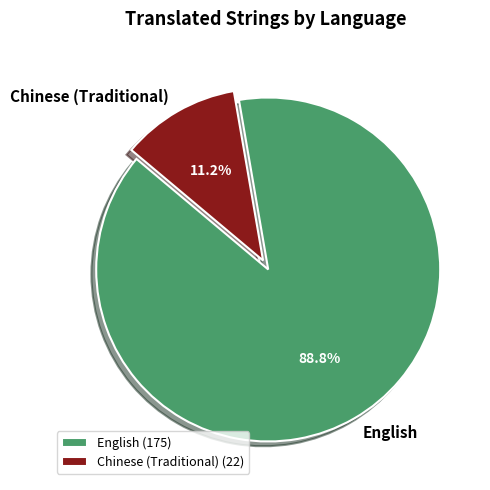

Does any single category account for the majority?

Yes